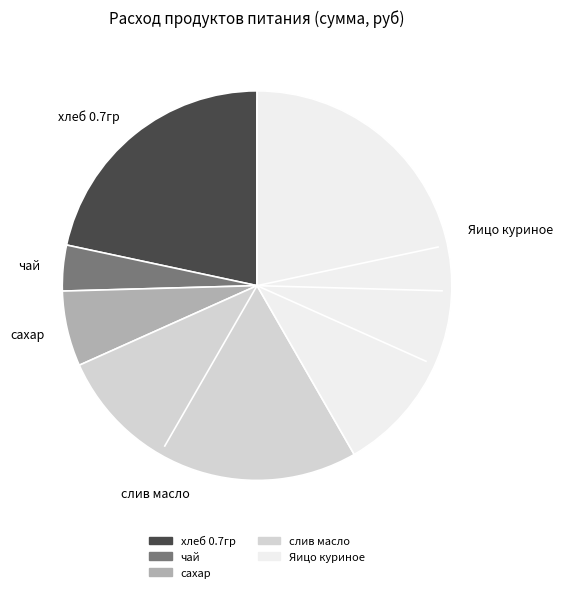

Do слив масло and Яицо куриное together represent more than half of the pie?

Yes